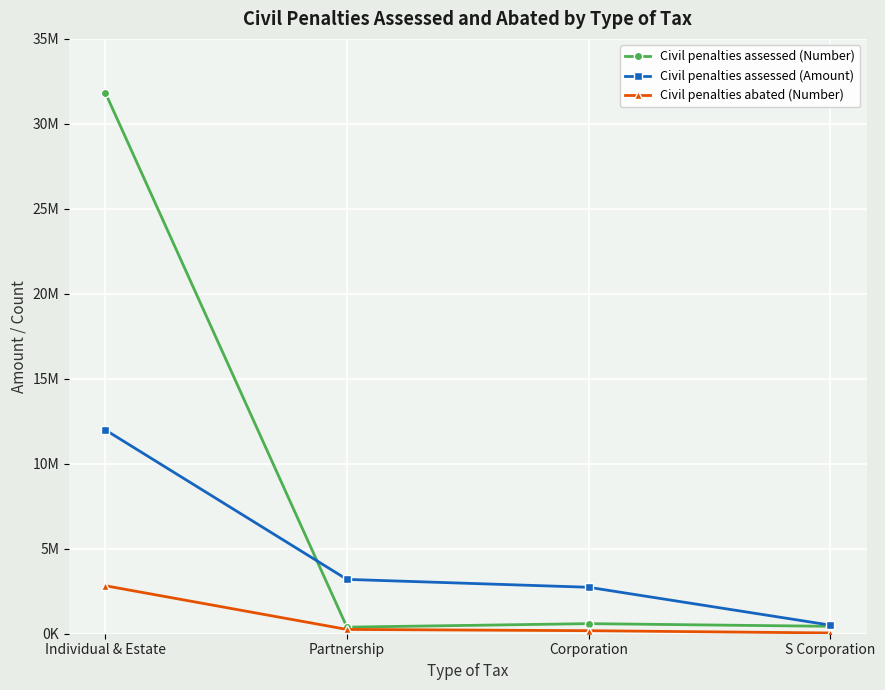

What are all the series names shown in the legend?

Civil penalties assessed (Number), Civil penalties assessed (Amount), Civil penalties abated (Number)